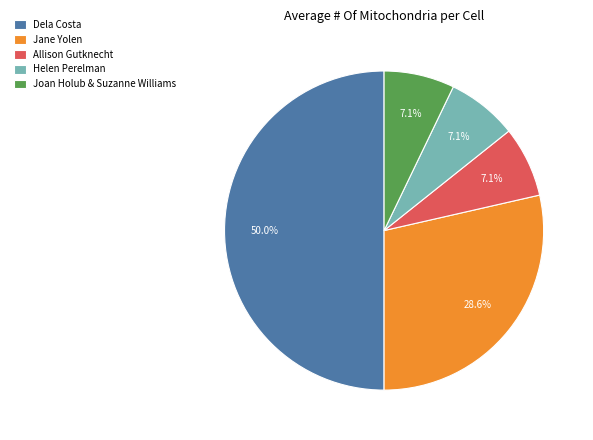

How many slices are in this pie chart?

5